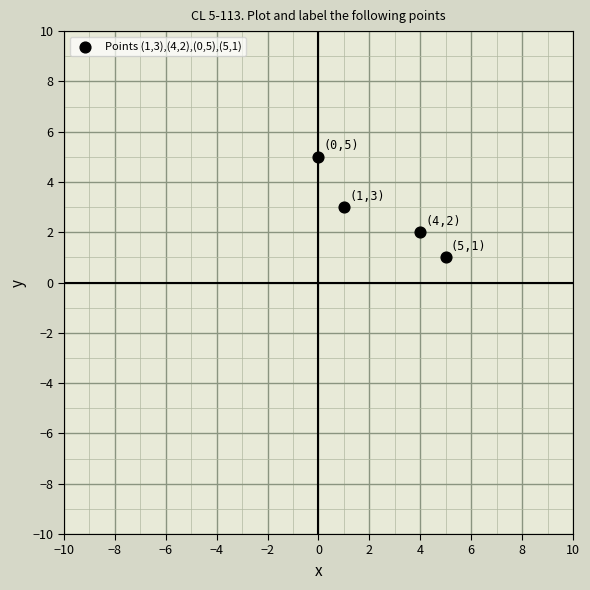

What is the range of X values (max minus min)?

5